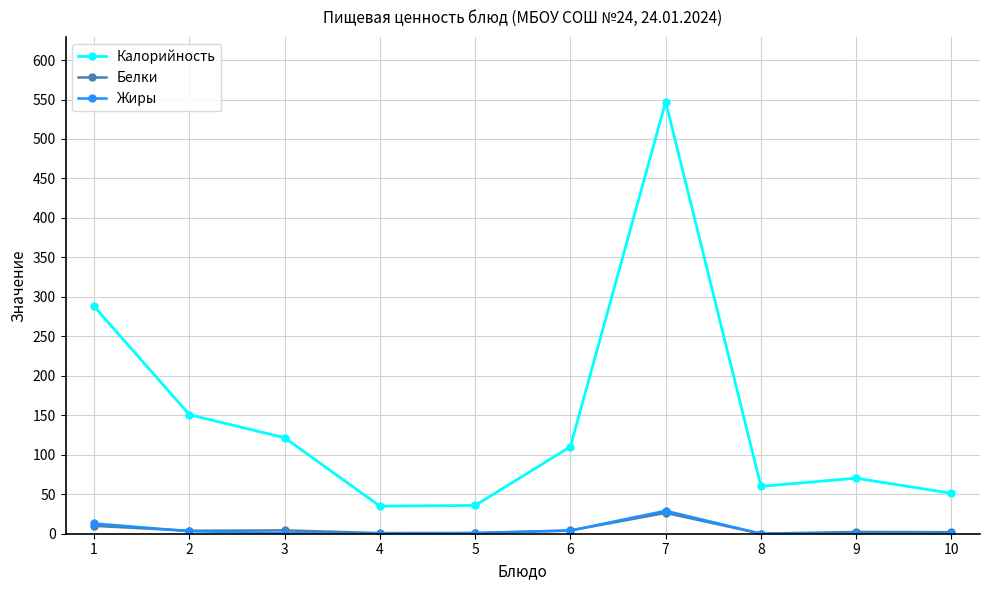

What is the difference between the maximum and minimum values in the Белки series?

26.3